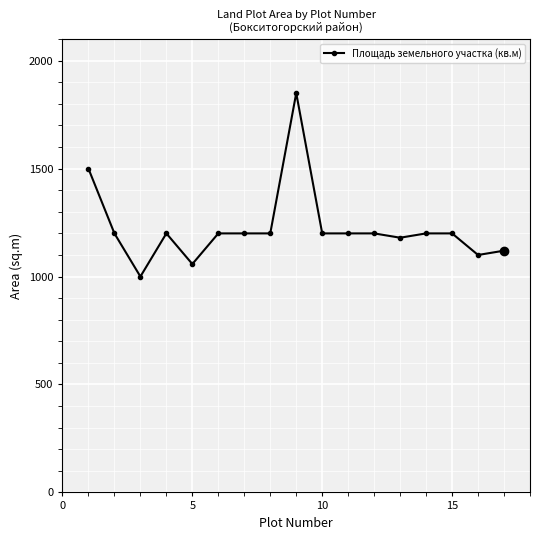

What is the minimum value shown in the chart?

1000